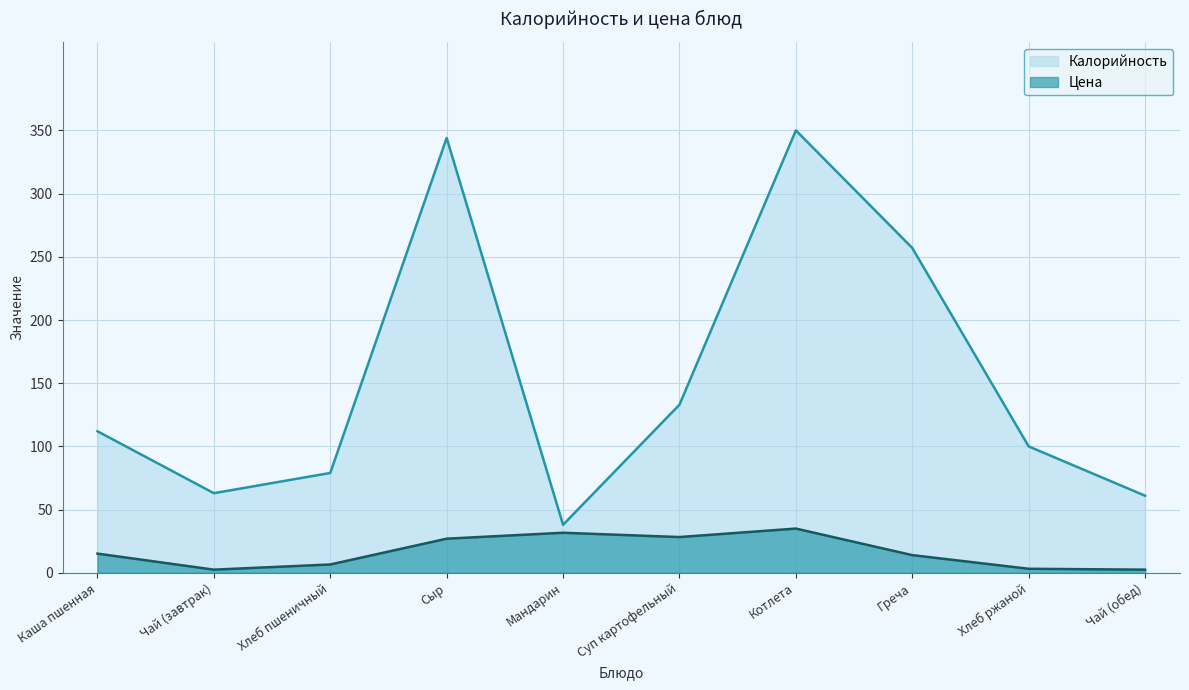

Does the chart display data point markers on the line(s)?

No